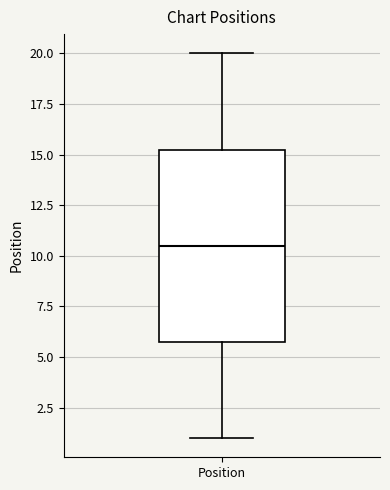

Read this box plot against the y-axis: the position of the median line, the range covered by the box, and the ends of both whiskers. The values are not printed on the chart, so give them approximately, as read against the axis.

median 10.5, box 6.0 to 15.5, whiskers 1.0 to 20.0